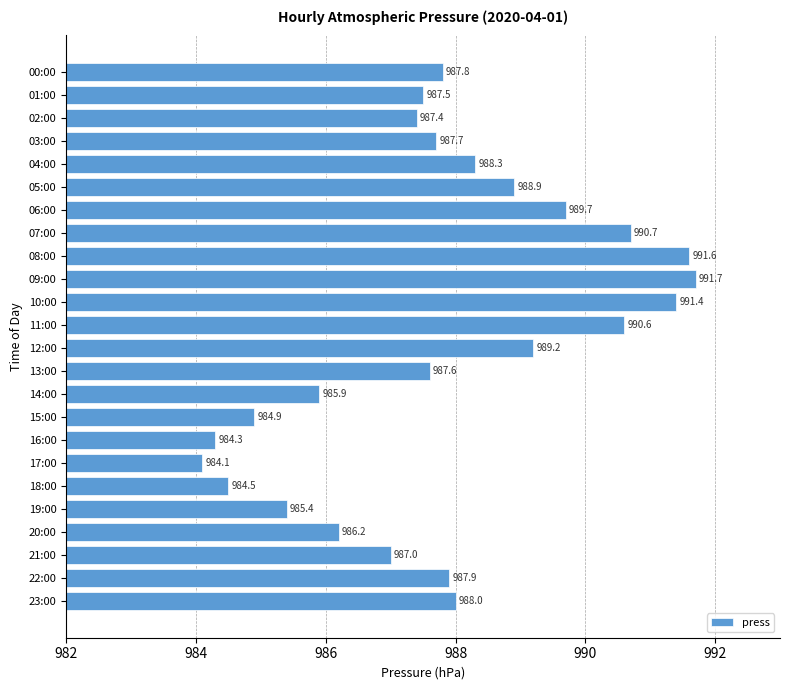

List the labels in order of value, smallest first.

17:00, 16:00, 18:00, 15:00, 19:00, 14:00, 20:00, 21:00, 02:00, 01:00, 13:00, 03:00, 00:00, 22:00, 23:00, 04:00, 05:00, 12:00, 06:00, 11:00, 07:00, 10:00, 08:00, 09:00